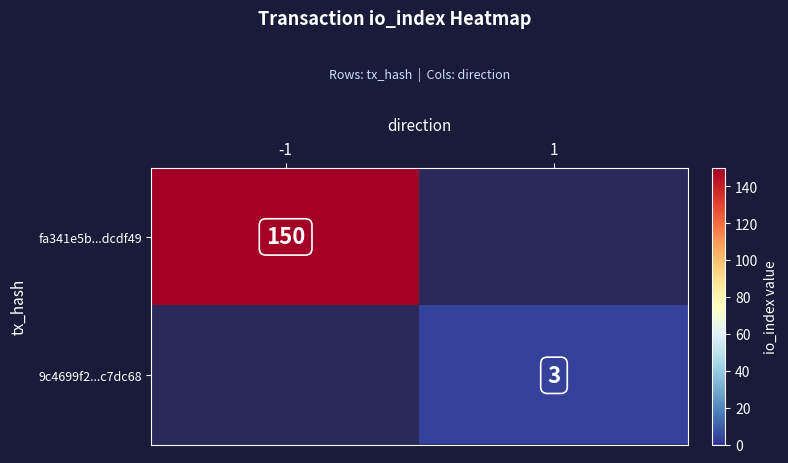

The value of 9c4699f2...c7dc68 at 1 is 3. True or false?

True